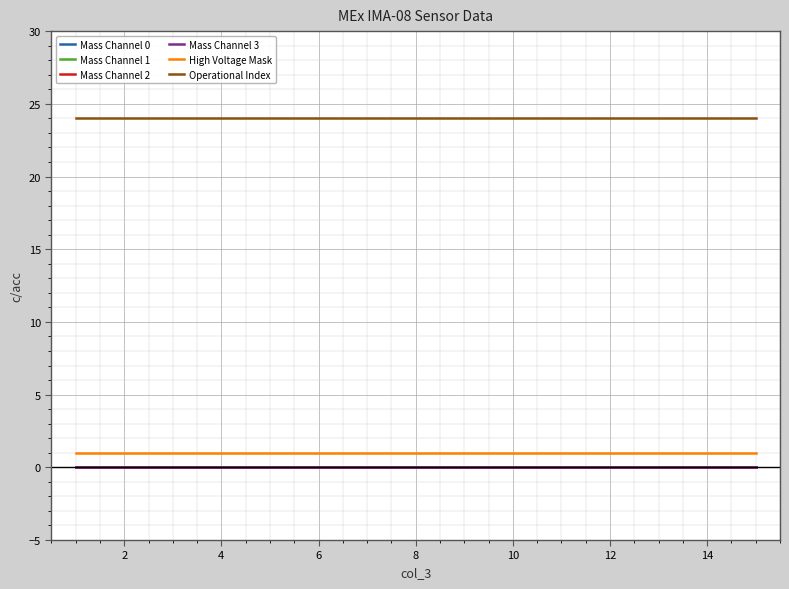

True or false: Operational Index and High Voltage Mask intersect in this chart.

False